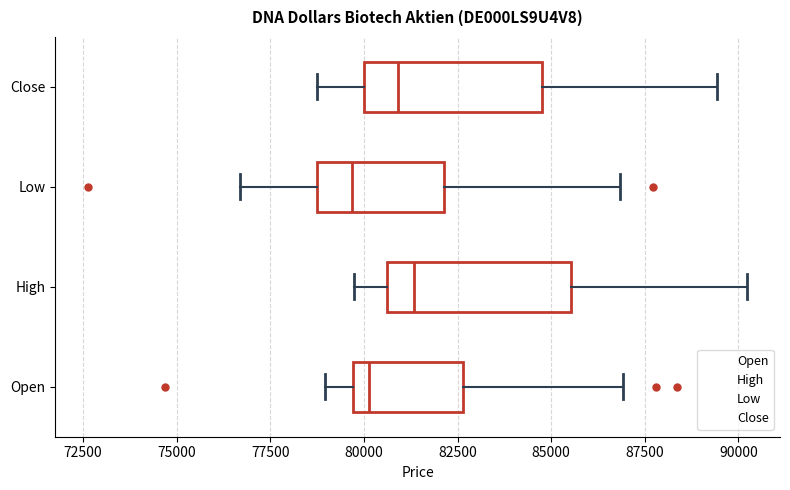

Where does the median line of the box for High sit on the x-axis? The values are not printed on the chart, so give them approximately, as read against the axis.

81500